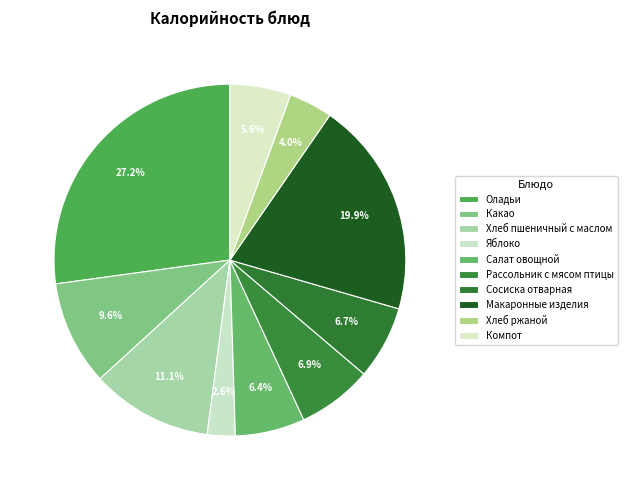

Rank the categories by value from highest to lowest.

Оладьи, Макаронные изделия, Хлеб пшеничный с маслом, Какао, Рассольник с мясом птицы, Сосиска отварная, Салат овощной, Компот, Хлеб ржаной, Яблоко